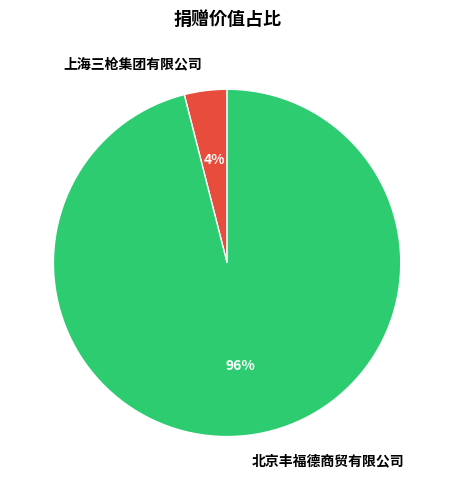

To the nearest percent, what is the combined percentage of 上海三枪集团有限公司 and 北京丰福德商贸有限公司?

100%